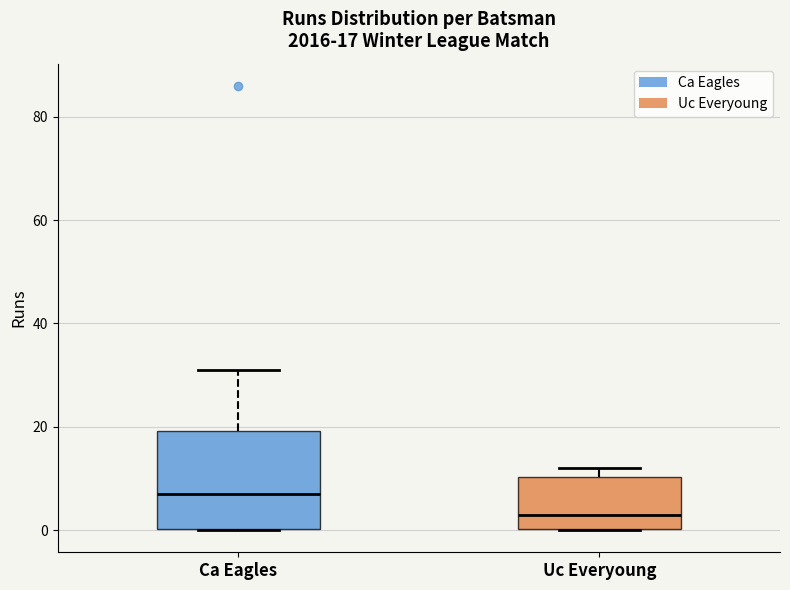

Comparing the boxes themselves (not the whiskers), which one is the tallest?

Ca Eagles